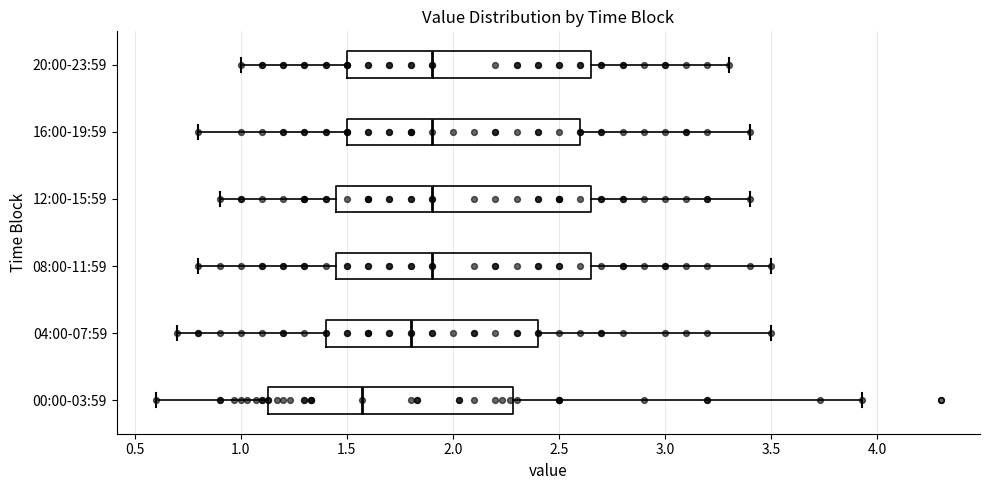

Reading bottom to top, read every box against the x-axis: the position of its median line, the range the box covers, and the ends of its whiskers. The values are not printed on the chart, so give them approximately, as read against the axis.

00:00-03:59: median 1.55, box 1.15 to 2.30, whiskers 0.60 to 3.95
04:00-07:59: median 1.80, box 1.40 to 2.40, whiskers 0.70 to 3.50
08:00-11:59: median 1.90, box 1.45 to 2.65, whiskers 0.80 to 3.50
12:00-15:59: median 1.90, box 1.45 to 2.65, whiskers 0.90 to 3.40
16:00-19:59: median 1.90, box 1.50 to 2.60, whiskers 0.80 to 3.40
20:00-23:59: median 1.90, box 1.50 to 2.65, whiskers 1.00 to 3.30